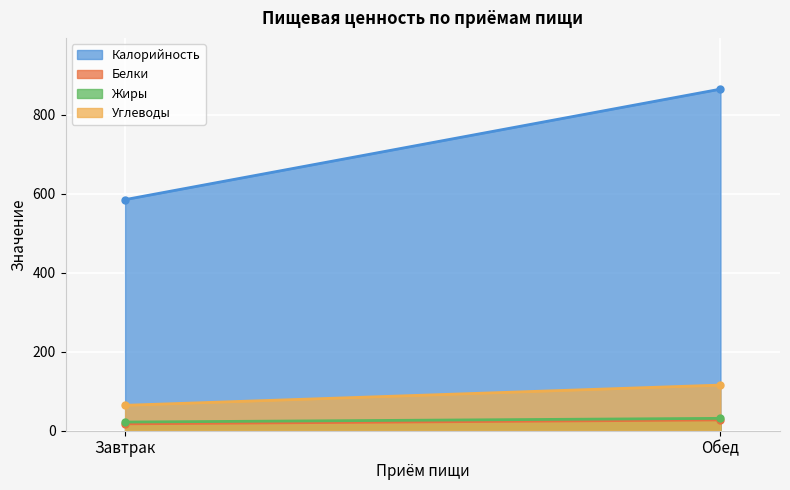

Reading left to right, extract all data points from this chart.

Калорийность: Завтрак=585.0	Обед=864.6
Белки: Завтрак=17.4	Обед=27.4
Жиры: Завтрак=21.9	Обед=31.3
Углеводы: Завтрак=64.3	Обед=115.6